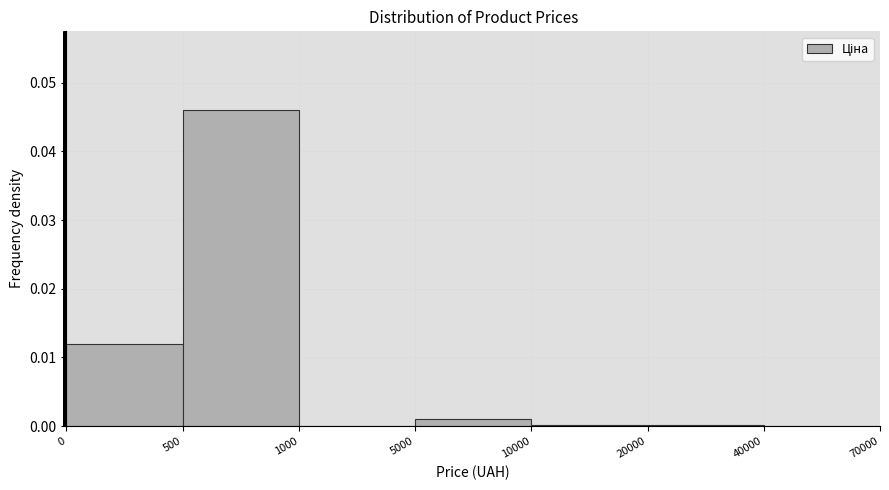

Which label corresponds to the largest value in the chart?

500